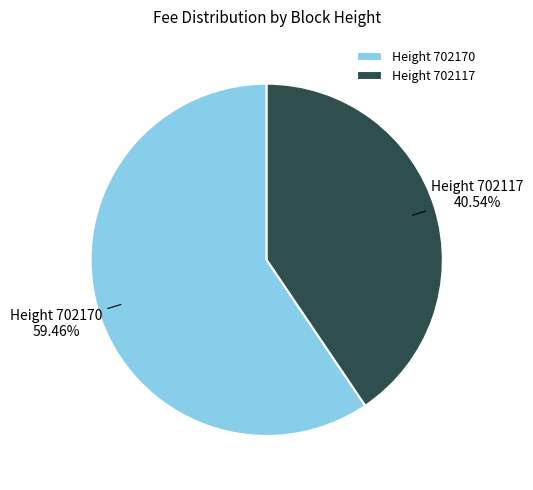

Do Height 702170 and Height 702117 together represent more than half of the pie?

Yes